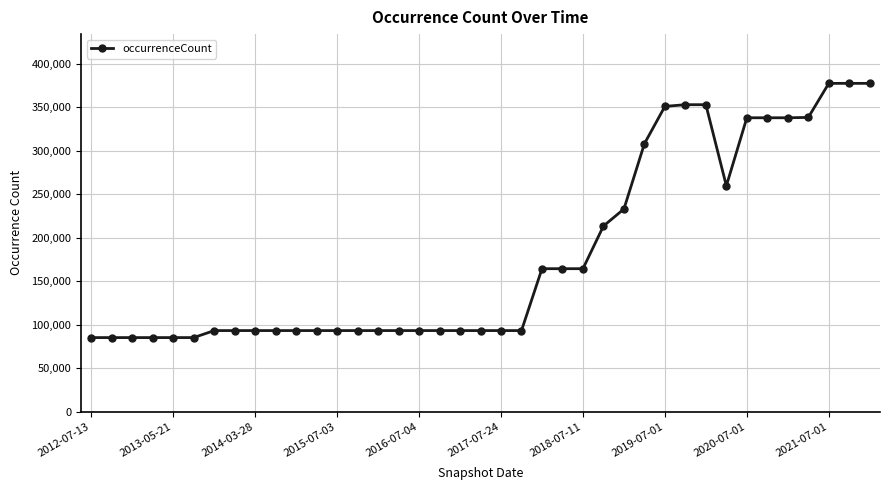

What is the value of the 22nd point from the left?

93346